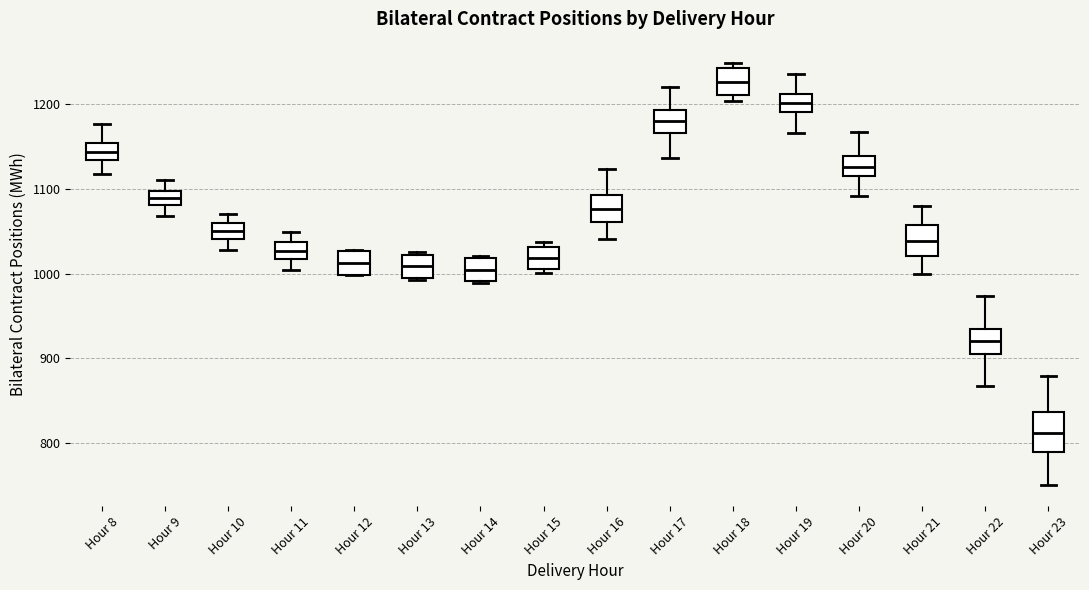

Where is the upper edge of the box for Hour 19 on the y-axis? The values are not printed on the chart, so give them approximately, as read against the axis.

1210